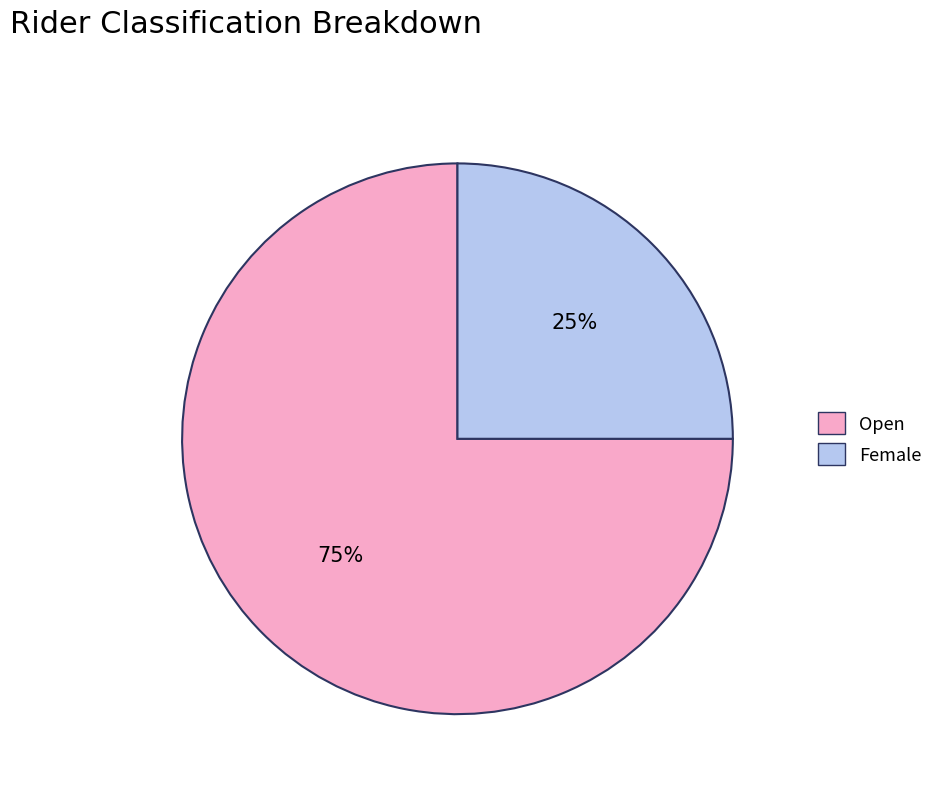

How many segments does this pie chart have?

2